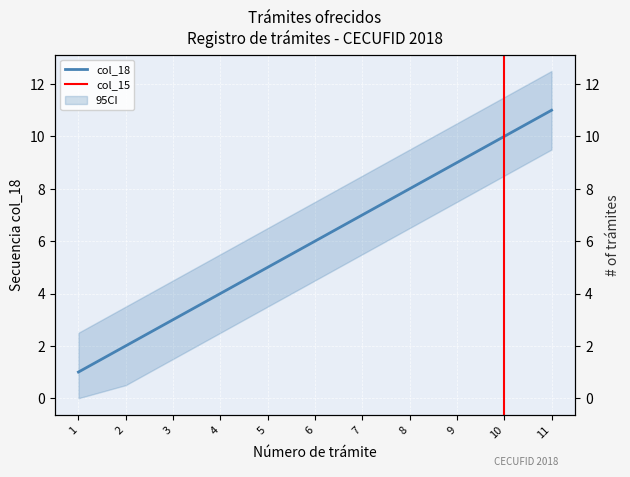

What is the value of the 8th point from the left?

8